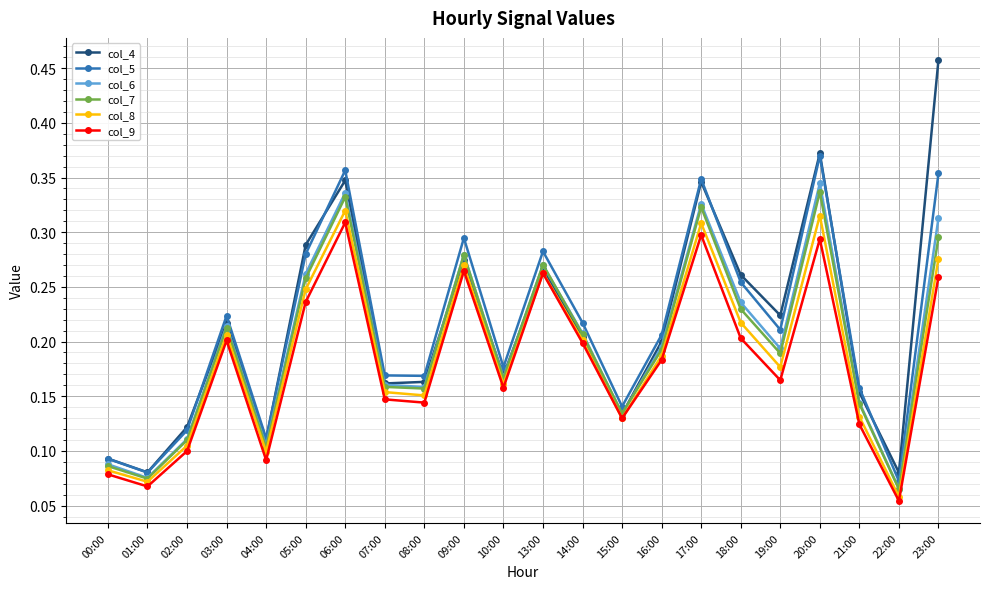

Between 05:00 and 06:00, which series saw the biggest shift?

col_5